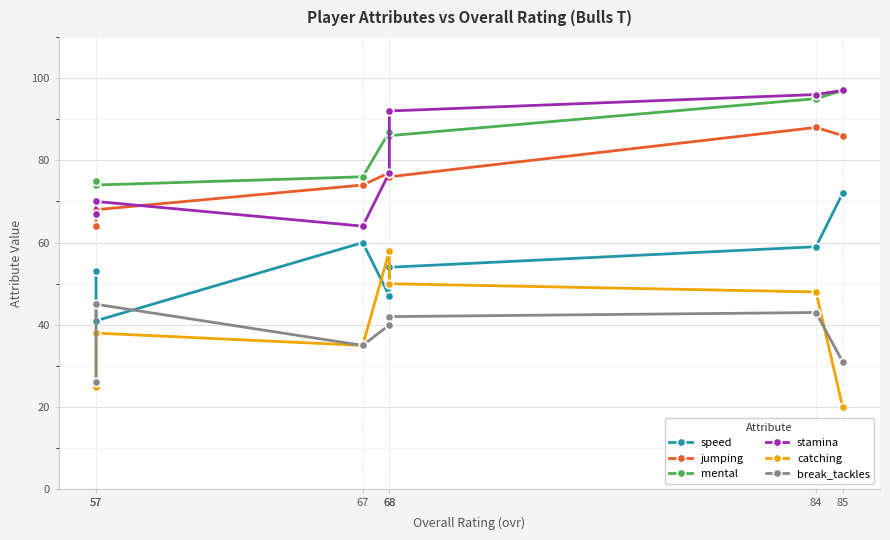

Which series changed the most between 84 and 57?

stamina